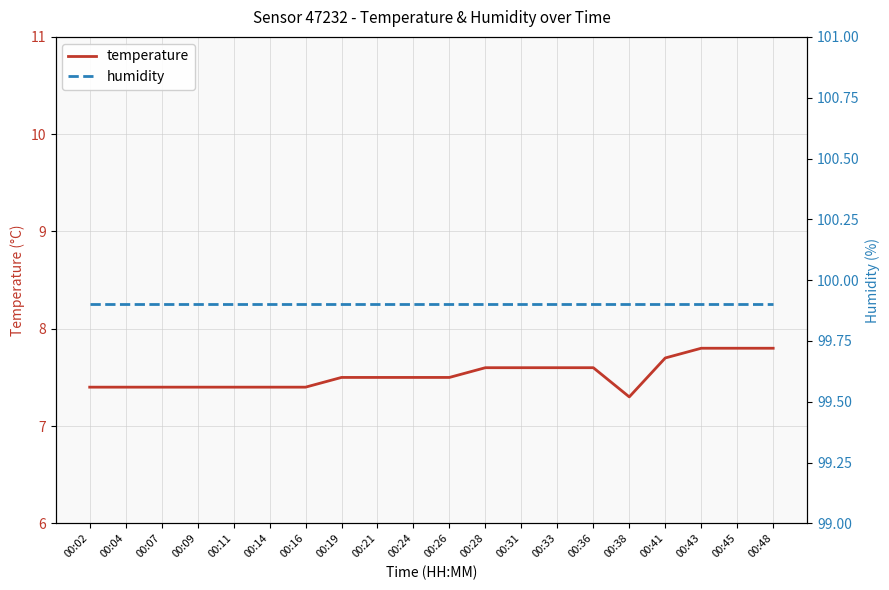

What is the value of the temperature point at the 8th from the left?

7.5